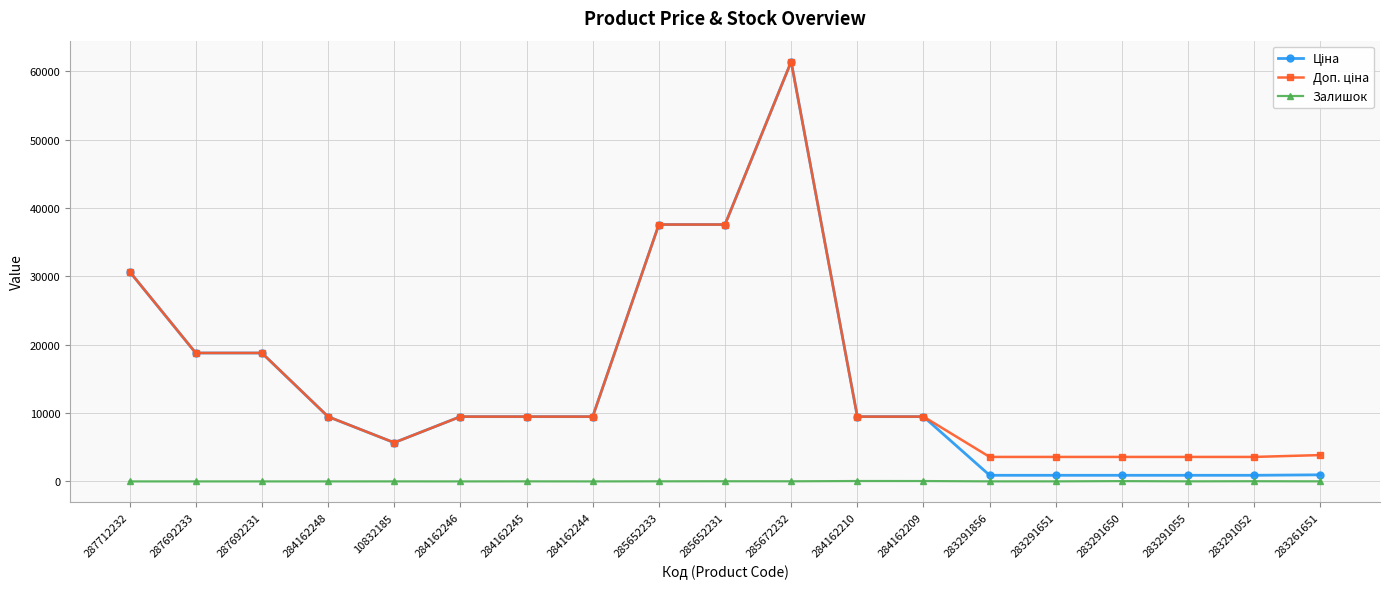

At which category is the sum across all series the highest?

285672232